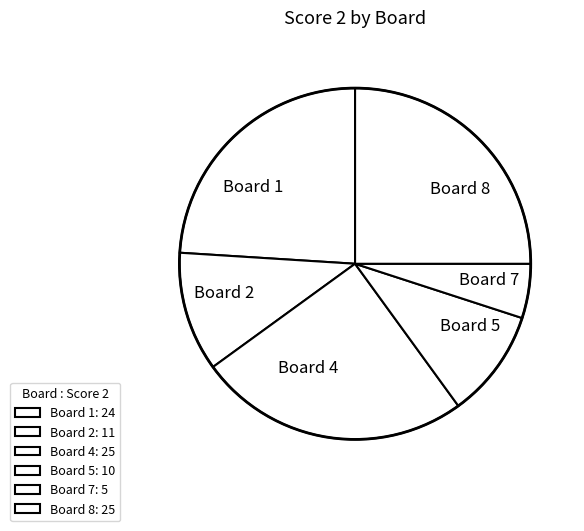

Is it true that Board 5 is 22% of the pie?

False